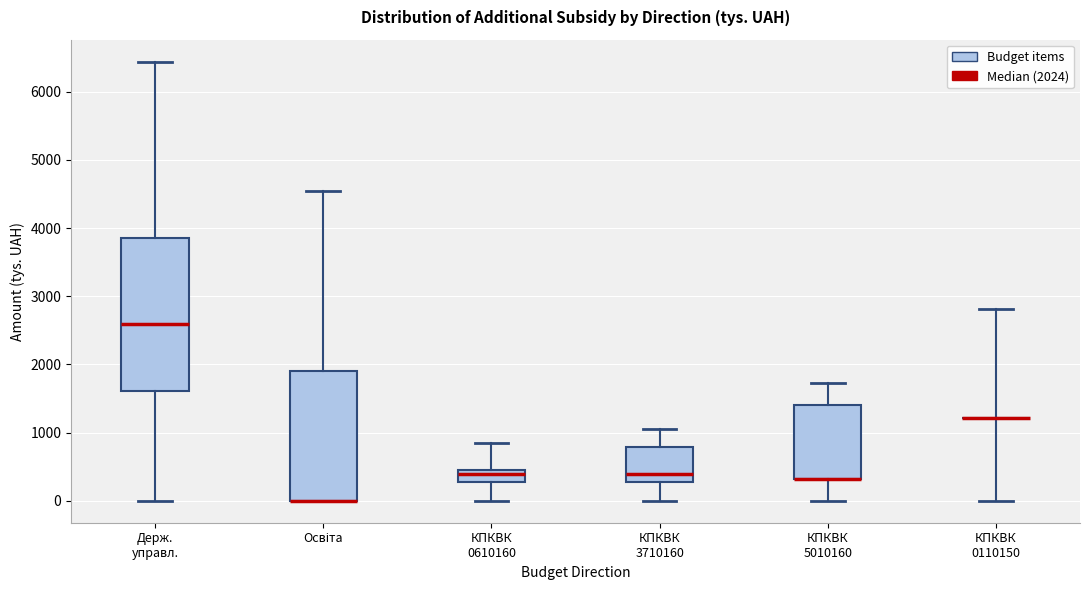

Reading left to right, transcribe this box plot: for each box, give where its median line is, the range the box spans, and where its two whiskers end, as read against the y-axis. The values are not printed on the chart, so give them approximately, as read against the axis.

Держ. управл.: median 2600, box 1600 to 3900, whiskers 0 to 6400
Освіта: median 0 (drawn on the box's lower edge), box 0 to 1900, whiskers 0 to 4500
КПКВК 0610160: median 400, box 300 to 500, whiskers 0 to 800
КПКВК 3710160: median 400, box 300 to 800, whiskers 0 to 1100
КПКВК 5010160: median 300 (drawn on the box's lower edge), box 300 to 1400, whiskers 0 to 1700
КПКВК 0110150: box collapsed to a line at 1200, whiskers 0 to 2800